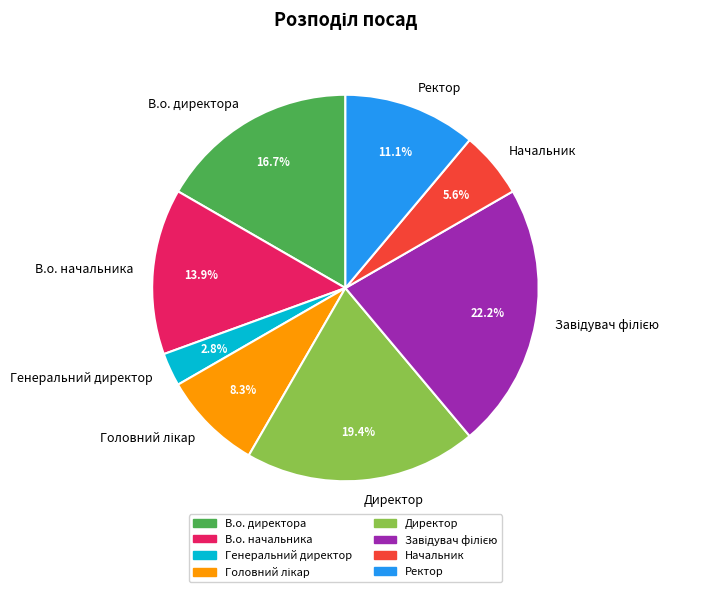

Does any single category account for the majority?

No